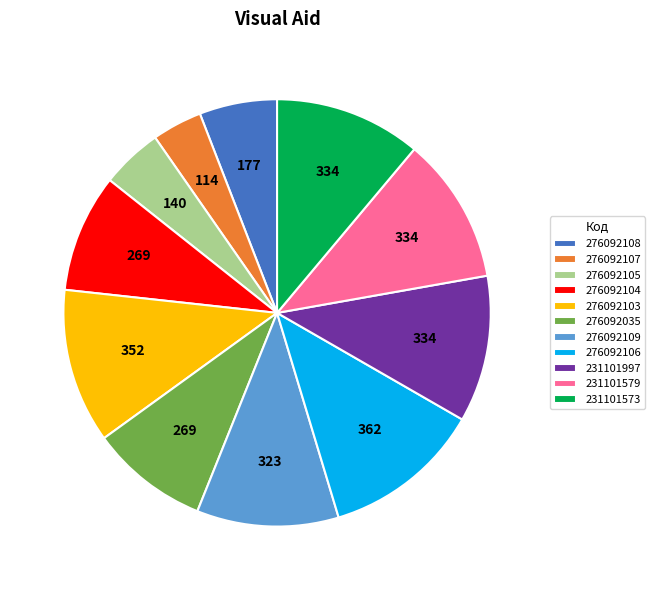

Is there a majority slice in this chart?

No